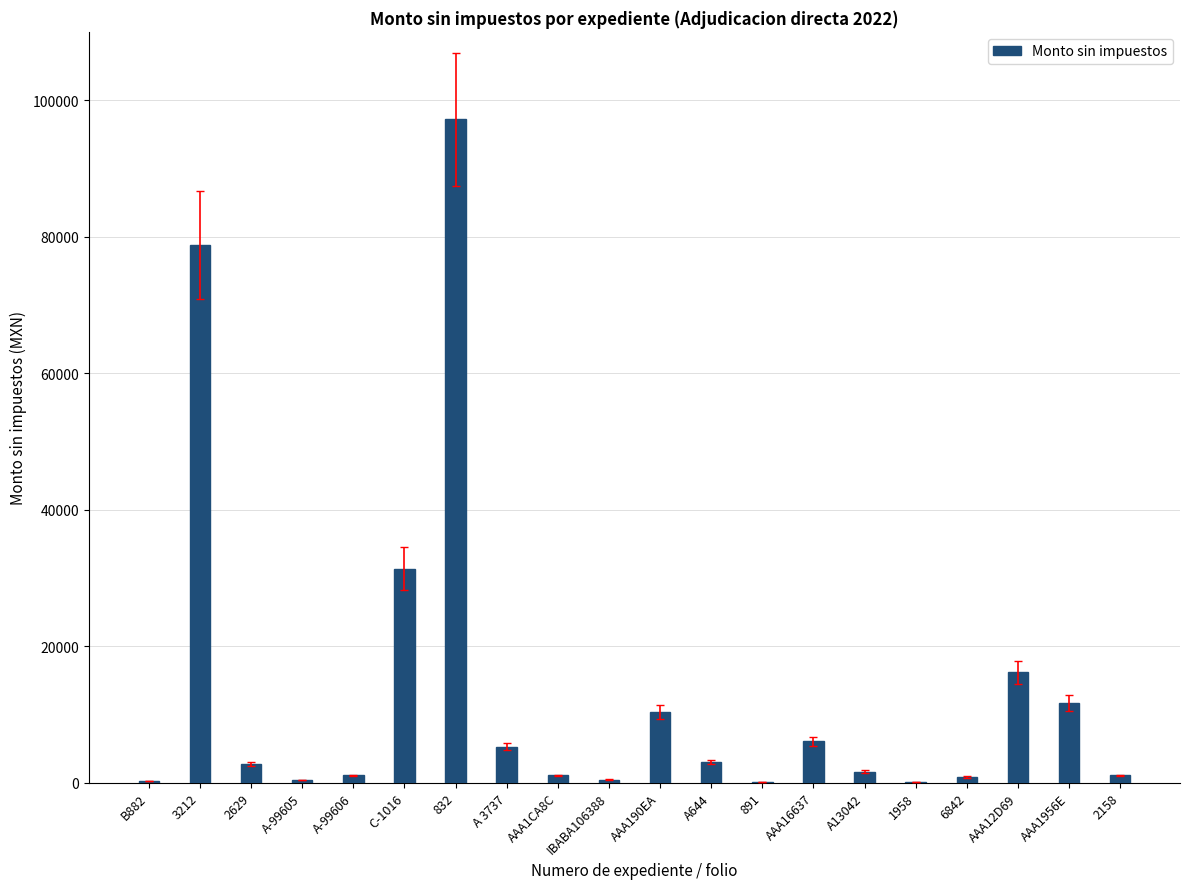

What is the approximate value at AAA16637?

6070.7